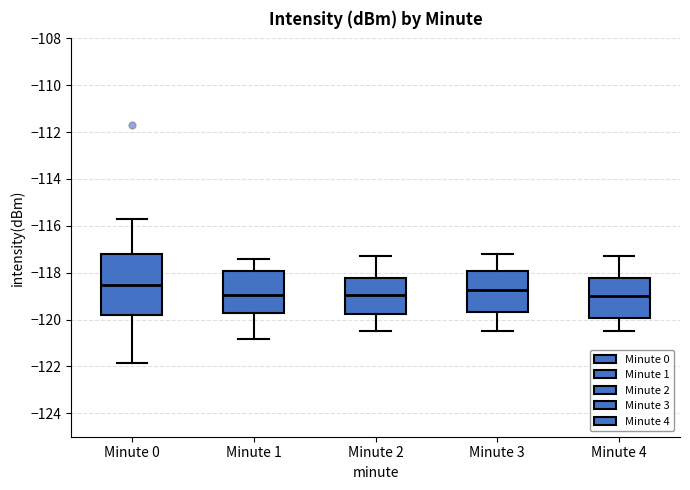

Reading left to right, transcribe this box plot: for each box, give where its median line is, the range the box spans, and where its two whiskers end, as read against the y-axis. The values are not printed on the chart, so give them approximately, as read against the axis.

Minute 0: median -118.6, box -119.8 to -117.2, whiskers -121.8 to -115.8
Minute 1: median -119.0, box -119.8 to -118.0, whiskers -120.8 to -117.4
Minute 2: median -119.0, box -119.8 to -118.2, whiskers -120.4 to -117.2
Minute 3: median -118.8, box -119.6 to -118.0, whiskers -120.4 to -117.2
Minute 4: median -119.0, box -120.0 to -118.2, whiskers -120.4 to -117.2